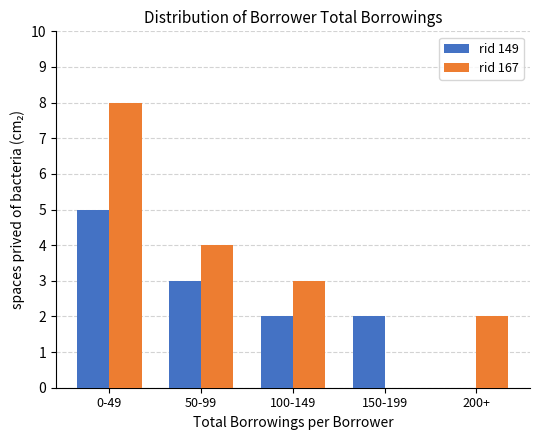

Reading left to right, what are all the values shown in this chart?

rid 149: 0-49=5	50-99=3	100-149=2	150-199=2	200+=0
rid 167: 0-49=8	50-99=4	100-149=3	150-199=0	200+=2